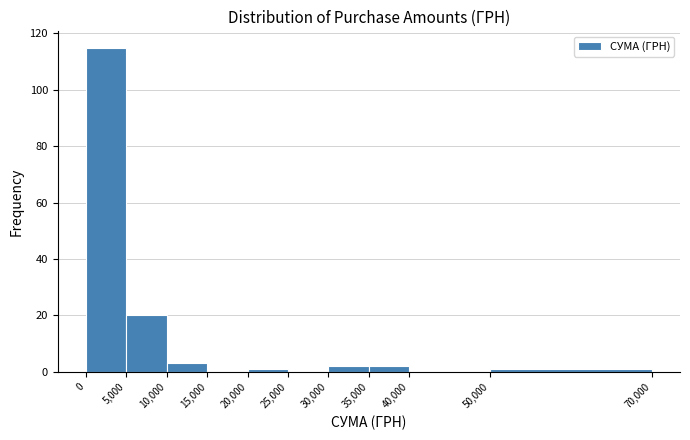

How tall is the bar that spans 5,000 to 10,000 on the x-axis? The values are not printed on the chart, so give them approximately, as read against the axis.

20